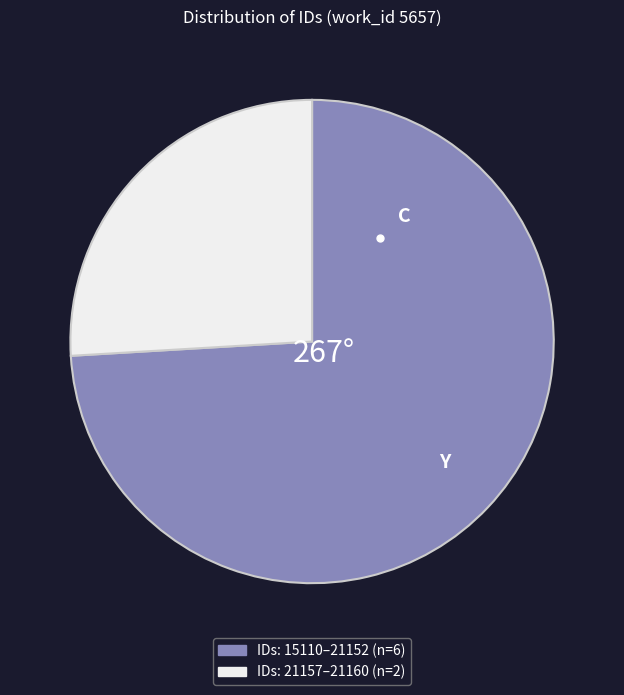

Does any single category account for the majority?

Yes